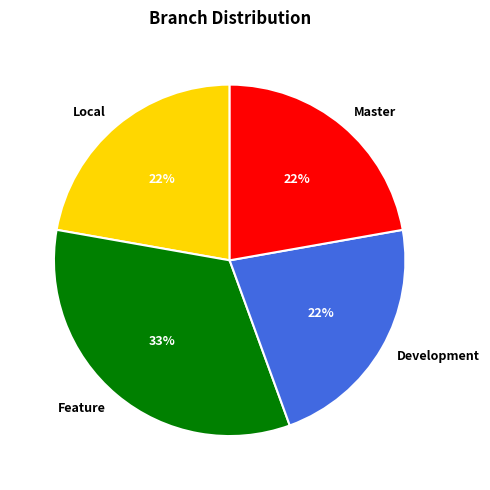

Combined, do Local and Master account for over 50%?

No